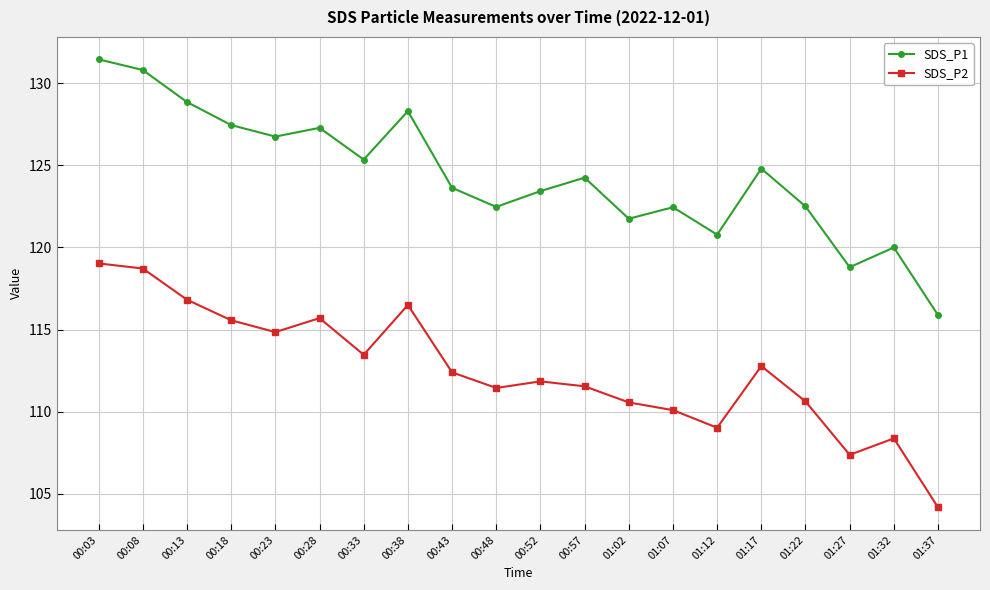

The SDS_P1 series shows 122.5 at 00:48. True or false?

True